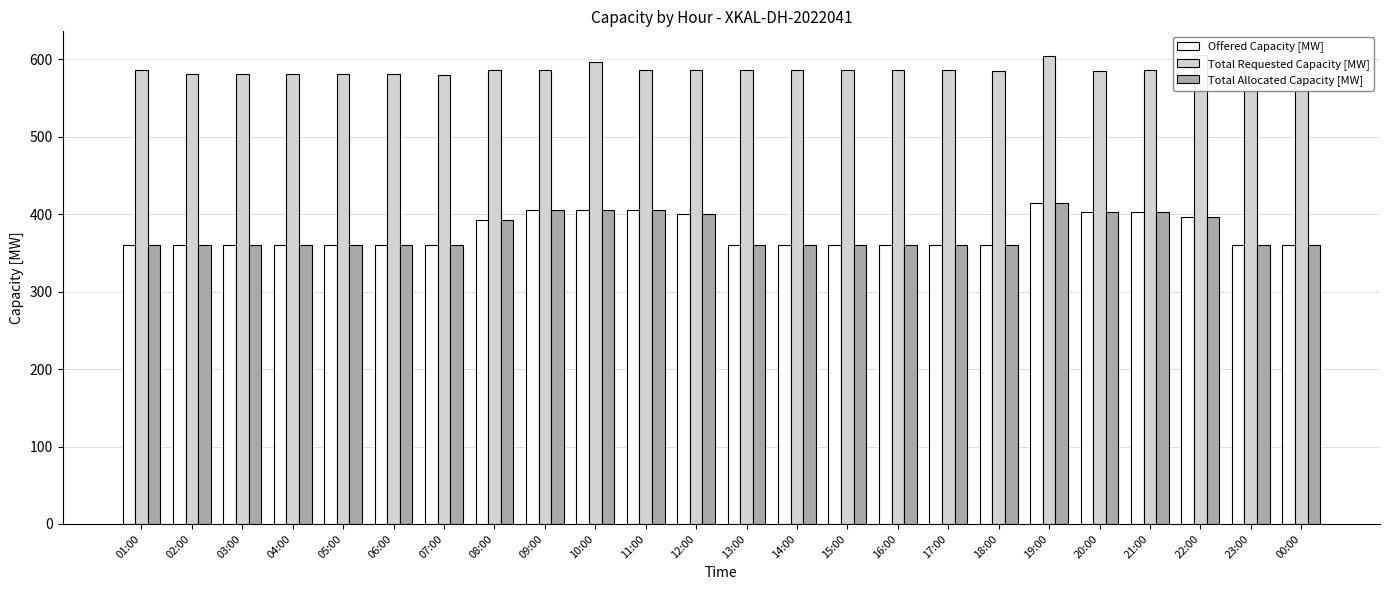

Which label corresponds to the largest value in the chart?

22:00